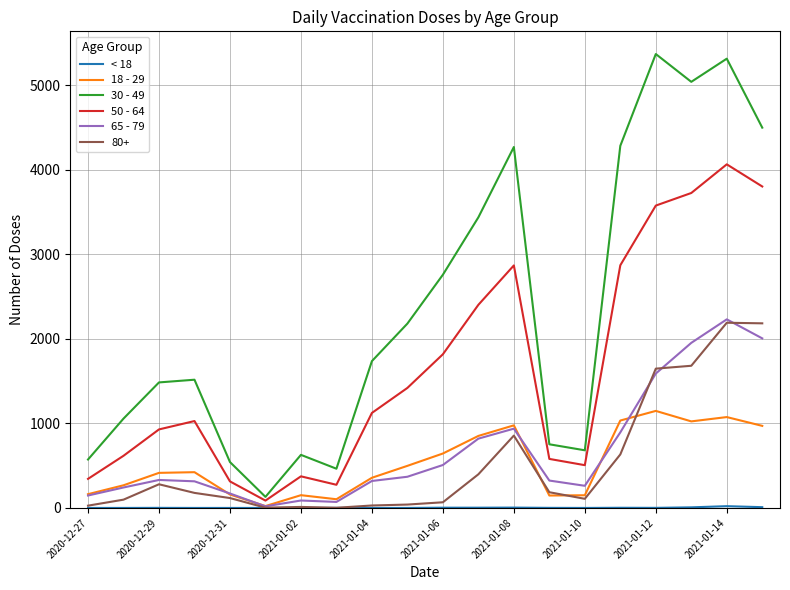

What is the greatest value displayed?

5370